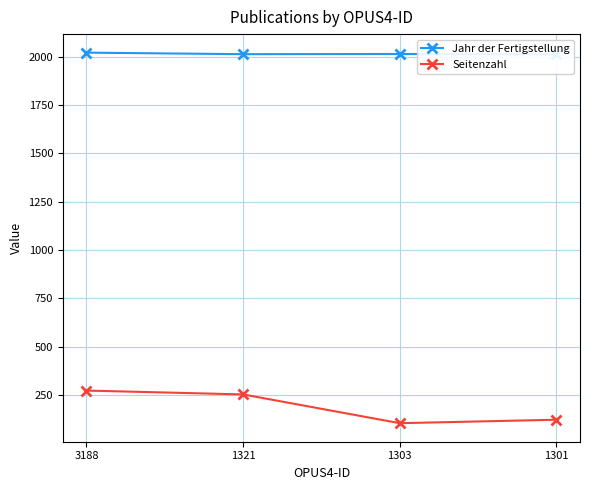

Reading right to left, extract all data points from this chart.

Jahr der Fertigstellung: 2013	2015	2014	2022
Seitenzahl: 121	103	252	272